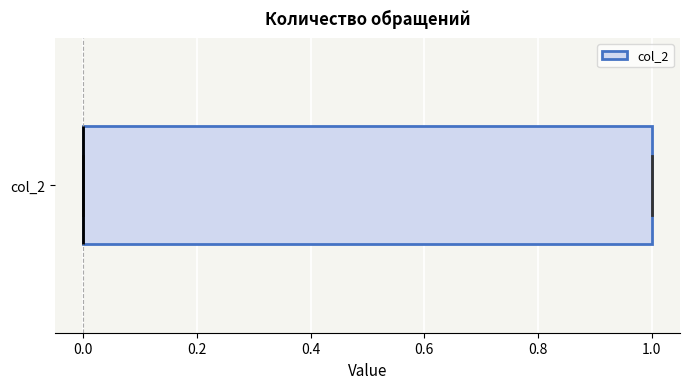

Where is the right edge of the box for col_2 on the x-axis? The values are not printed on the chart, so give them approximately, as read against the axis.

1